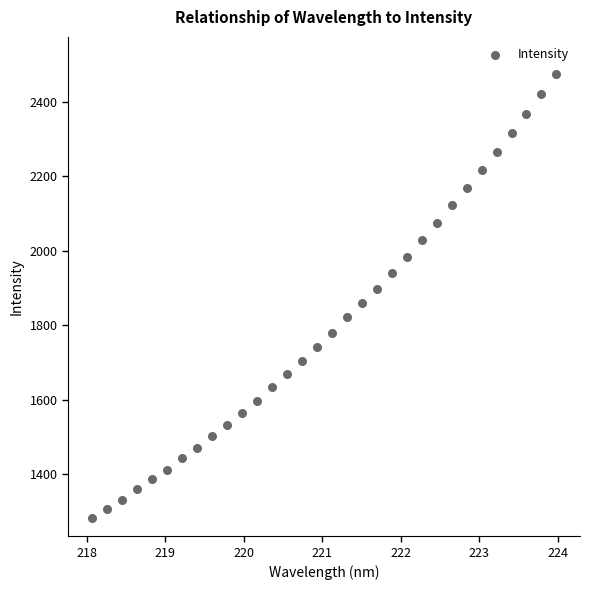

What is the range of X values (max minus min)?

5.9